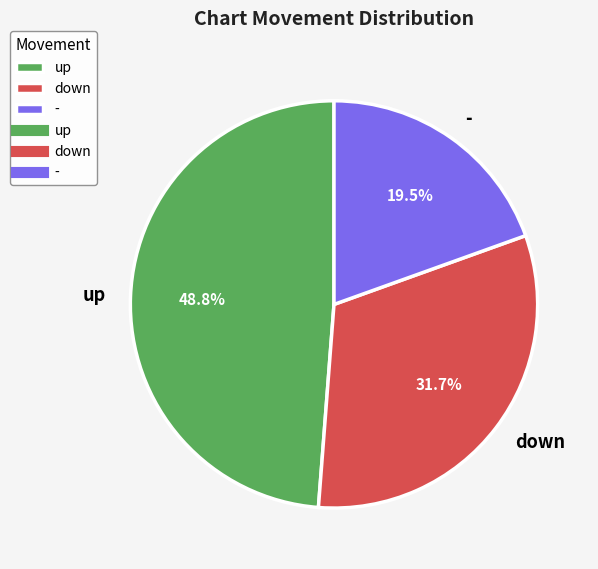

Is there a majority slice in this chart?

No